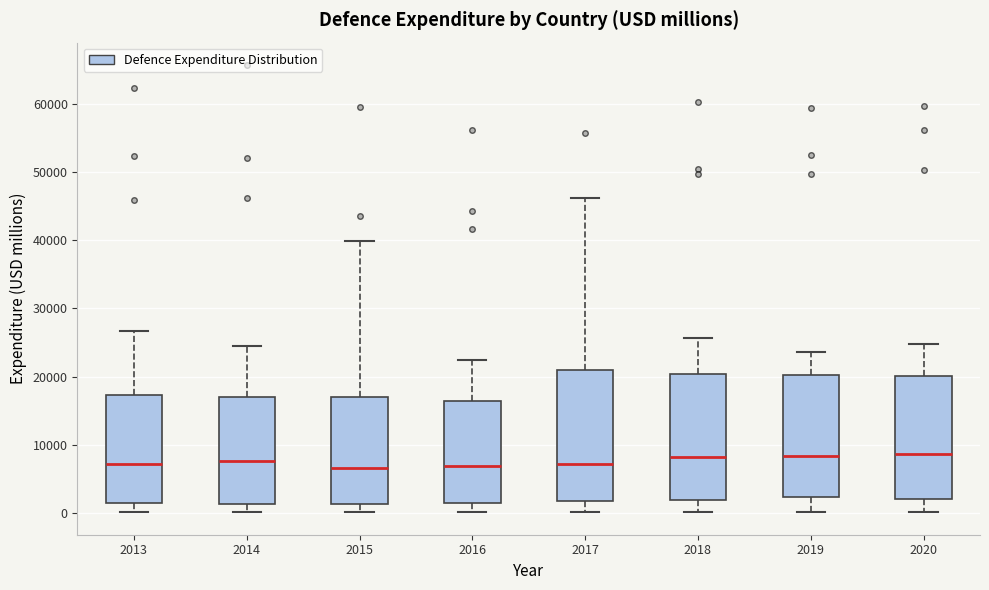

Reading left to right, transcribe this box plot: for each box, give where its median line is, the range the box spans, and where its two whiskers end, as read against the y-axis. The values are not printed on the chart, so give them approximately, as read against the axis.

2013: median 7000, box 1000 to 17000, whiskers 0 to 27000
2014: median 8000, box 1000 to 17000, whiskers 0 to 24000
2015: median 7000, box 1000 to 17000, whiskers 0 to 40000
2016: median 7000, box 1000 to 16000, whiskers 0 to 22000
2017: median 7000, box 2000 to 21000, whiskers 0 to 46000
2018: median 8000, box 2000 to 20000, whiskers 0 to 26000
2019: median 8000, box 2000 to 20000, whiskers 0 to 24000
2020: median 9000, box 2000 to 20000, whiskers 0 to 25000